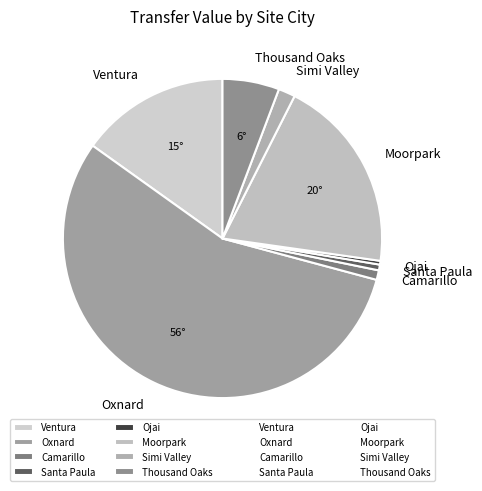

Does any single category account for the majority?

Yes